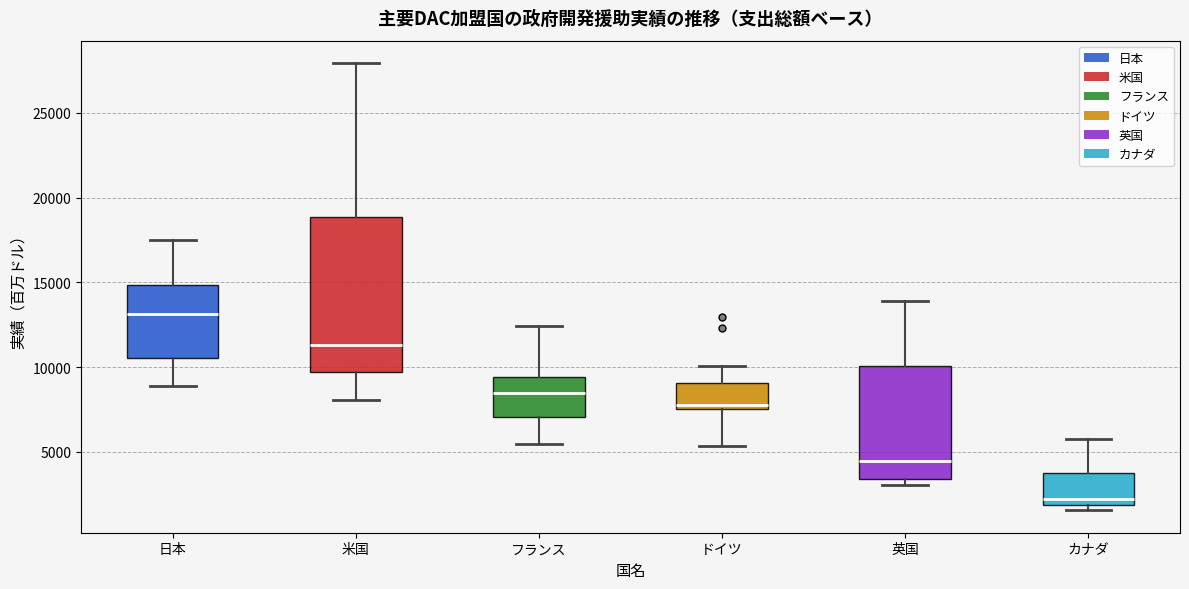

Where does the upper whisker of the box for 日本 end on the y-axis? The values are not printed on the chart, so give them approximately, as read against the axis.

17500